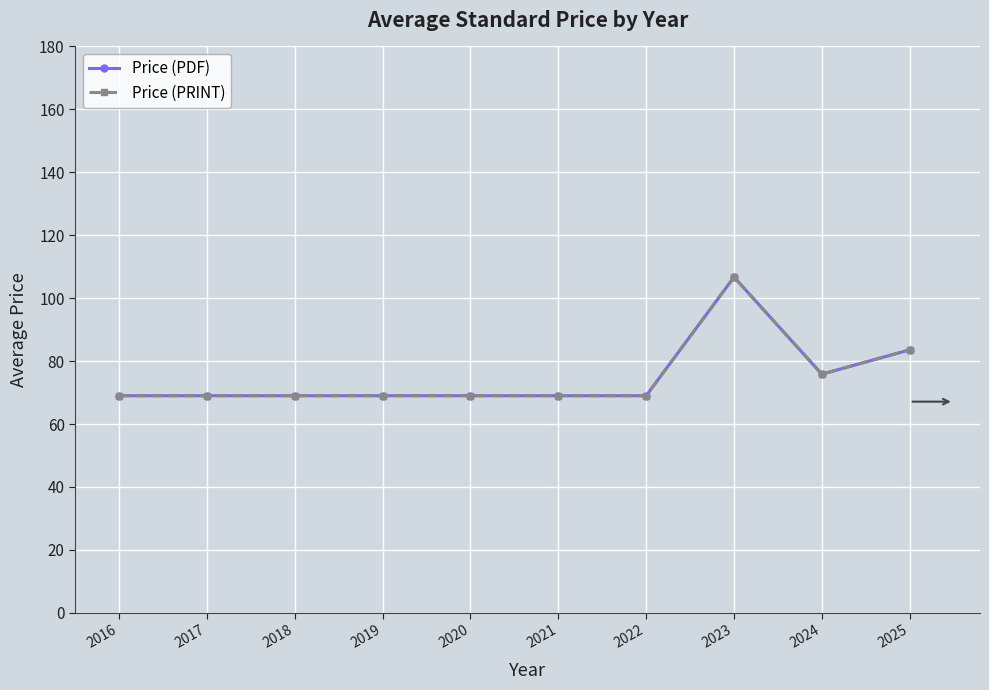

What is the value of the Price (PRINT) point at the 5th from the left?

69.0